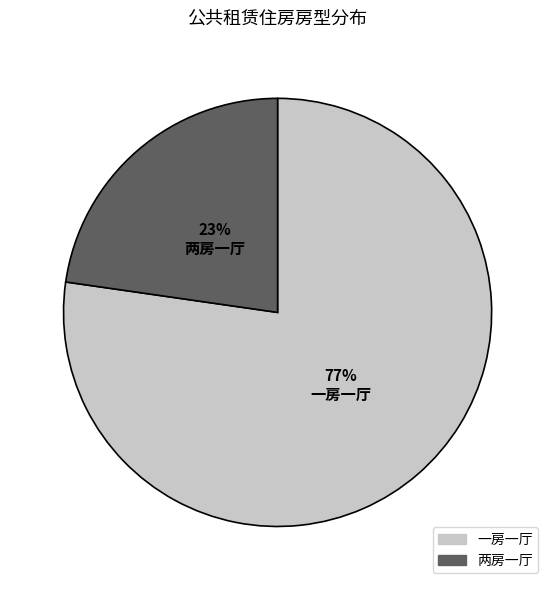

To the nearest percent, what portion does 一房一厅 represent?

77%